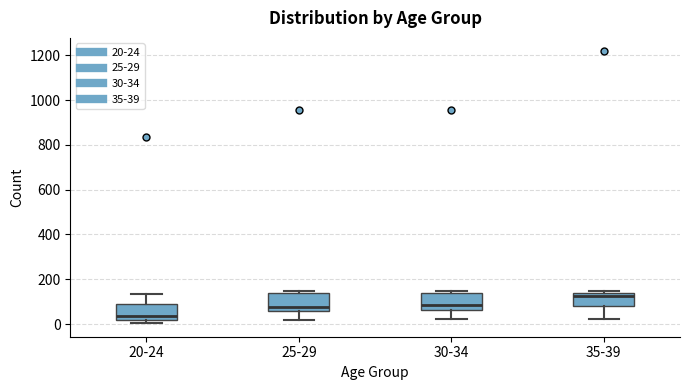

Reading left to right, read every box against the y-axis: the position of its median line, the range the box covers, and the ends of its whiskers. The values are not printed on the chart, so give them approximately, as read against the axis.

20-24: median 40, box 20 to 80, whiskers 0 to 140
25-29: median 80, box 60 to 140, whiskers 20 to 140 (just above the box's upper edge)
30-34: median 80, box 60 to 140, whiskers 20 to 140 (just above the box's upper edge)
35-39: median 120, box 80 to 140, whiskers 20 to 140 (just above the box's upper edge)